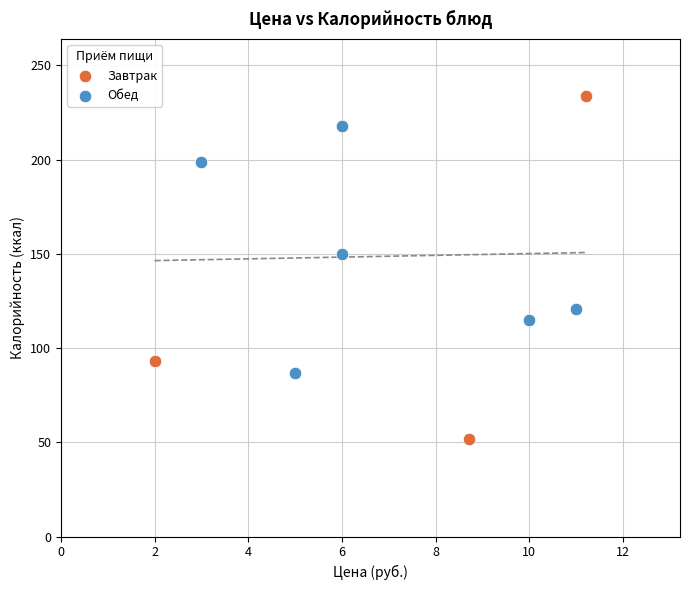

Which series contains the highest Y value?

Завтрак